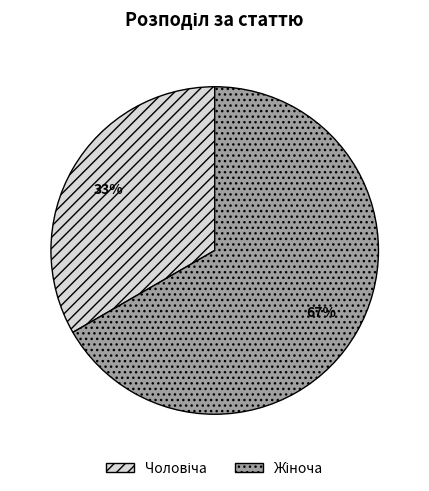

To the nearest percent, what is the average slice percentage?

50%